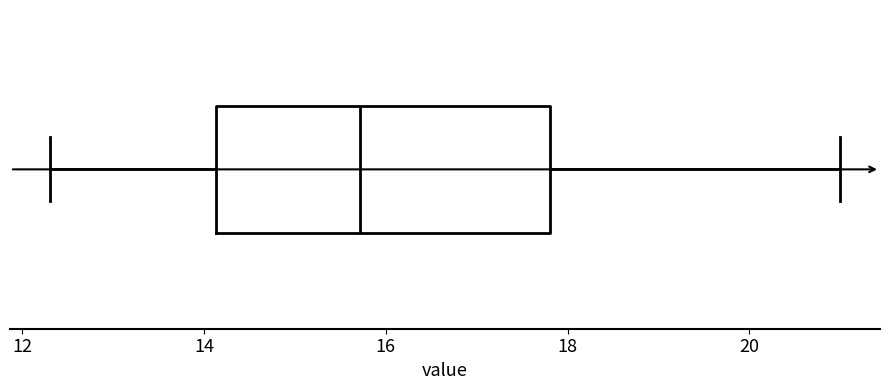

Read this box plot against the x-axis: the position of the median line, the range covered by the box, and the ends of both whiskers. The values are not printed on the chart, so give them approximately, as read against the axis.

median 15.8, box 14.2 to 17.8, whiskers 12.4 to 21.0